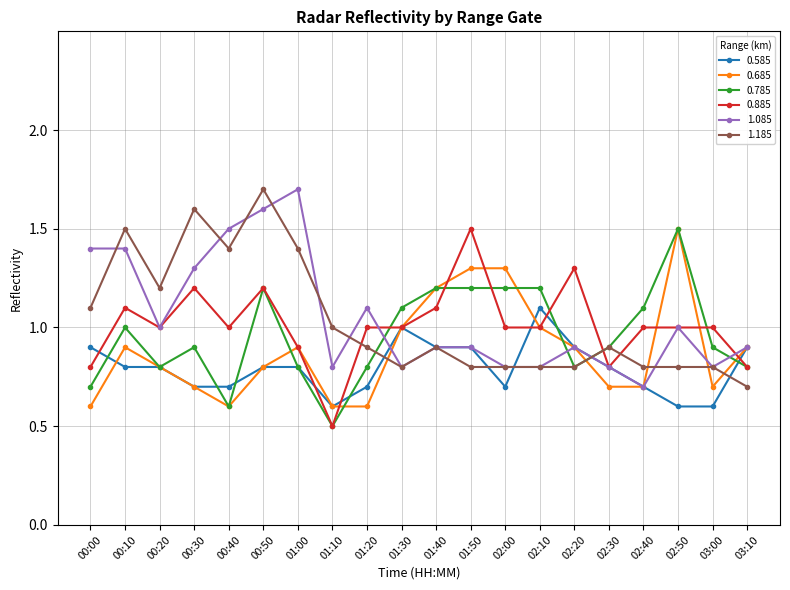

How many distinct data groups are displayed?

6